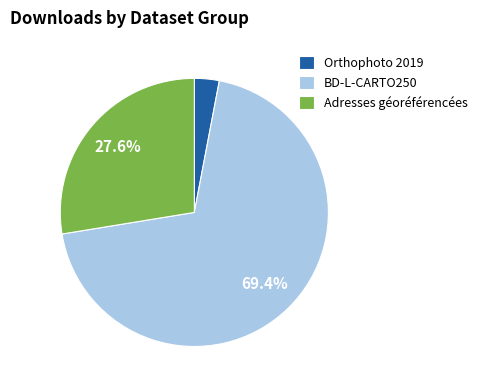

Which category accounts for the majority?

BD-L-CARTO250